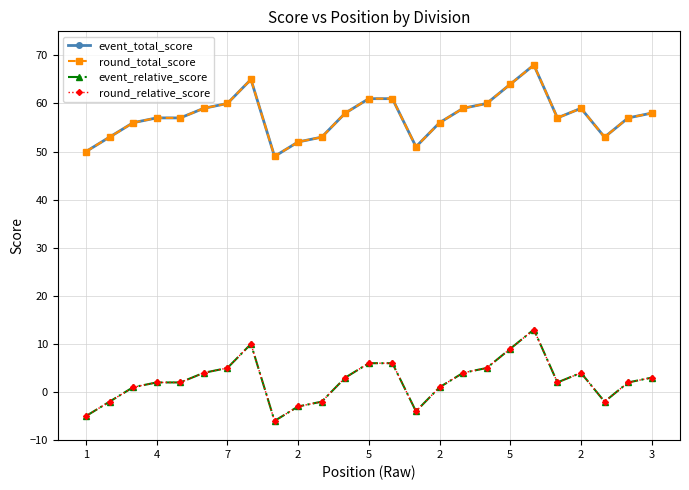

What is the sum of all event_total_score values?

1433